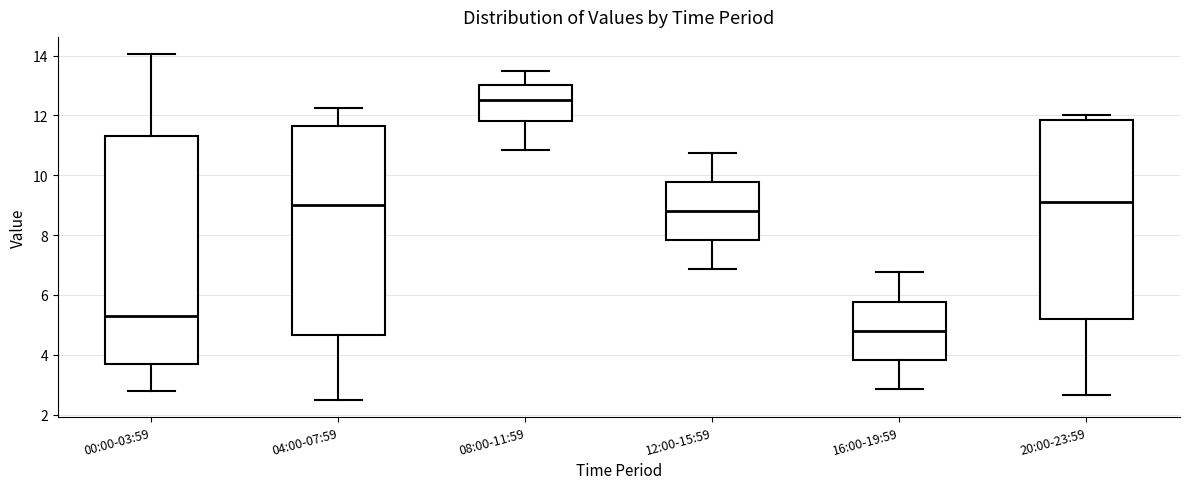

Which box is the tallest, from its lower edge to its upper edge?

00:00-03:59